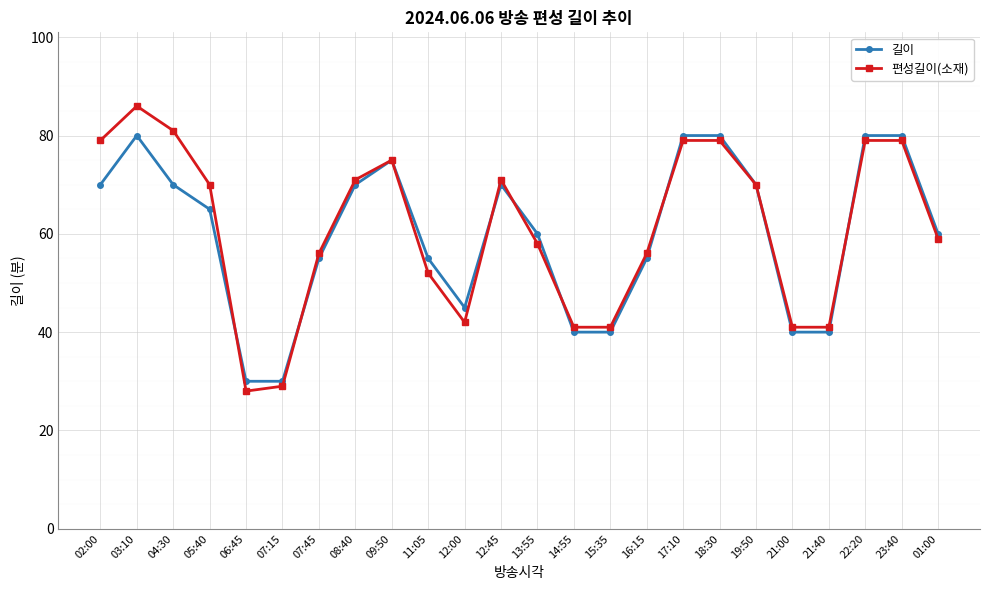

What is the label of the 20th point from the right?

06:45